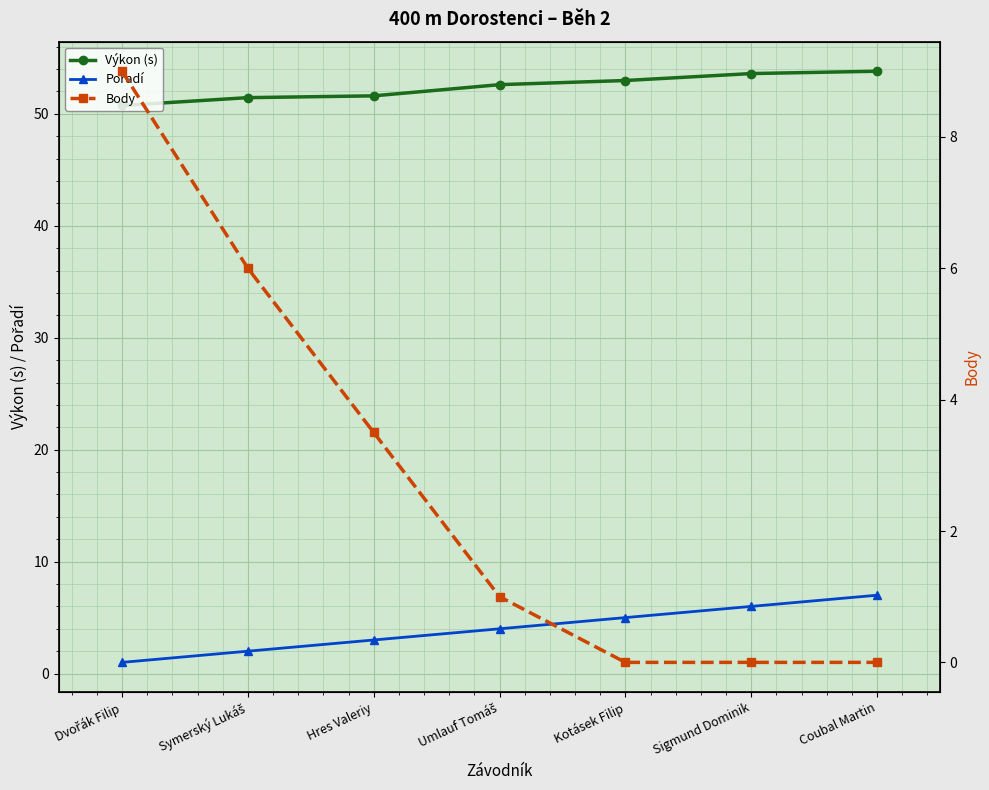

What are all the series names shown in the legend?

Výkon (s), Pořadí, Body